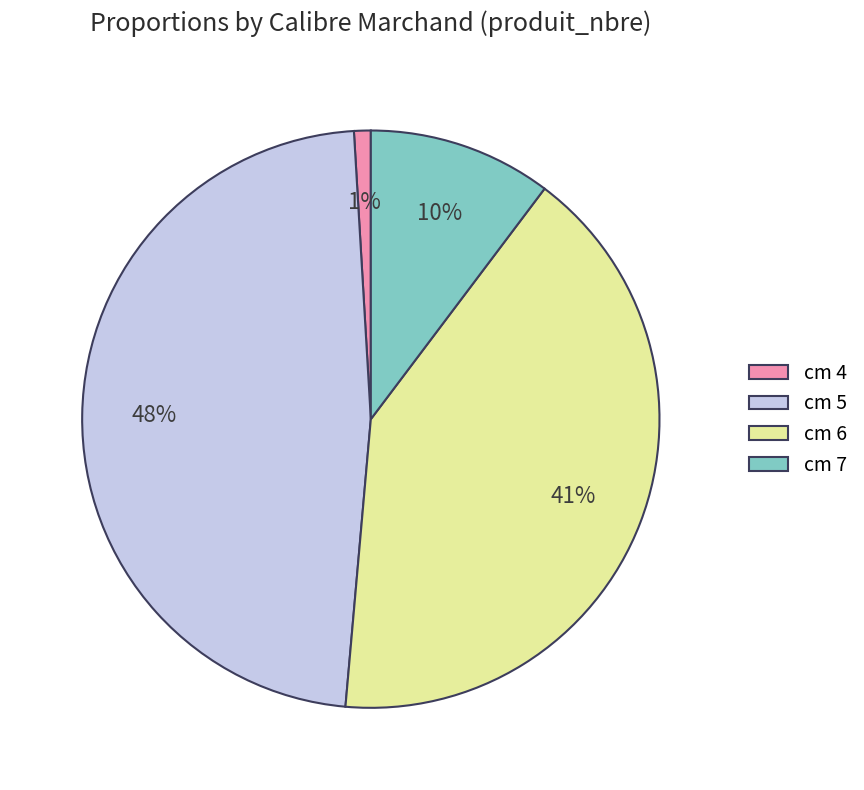

Between cm 7 and cm 4, which is larger?

cm 7